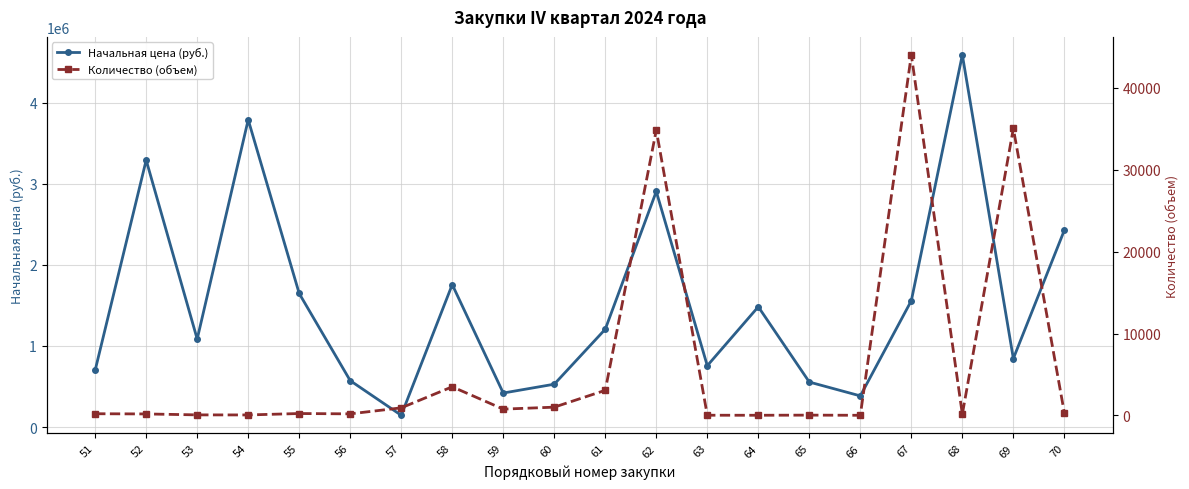

What is the total value across all series at 57?

146442.1